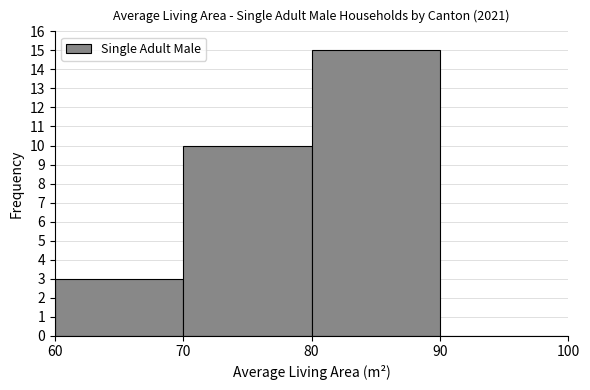

Over which range of the x-axis is the bar tallest?

80 to 90